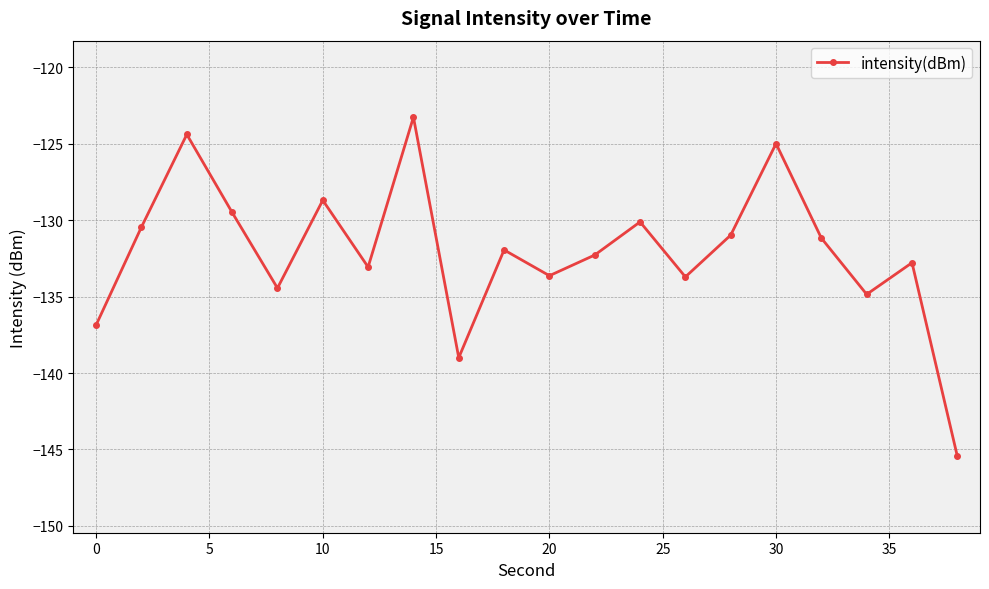

How many interior local peaks (higher than both neighbors) does the data have?

7